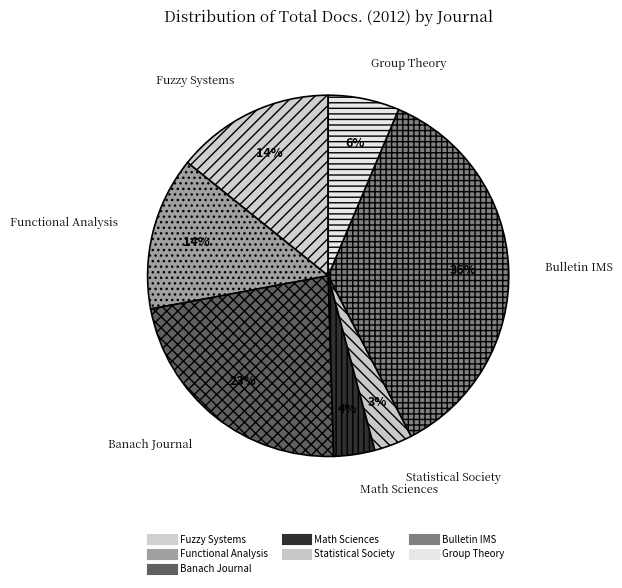

Count the number of slices in the pie.

7